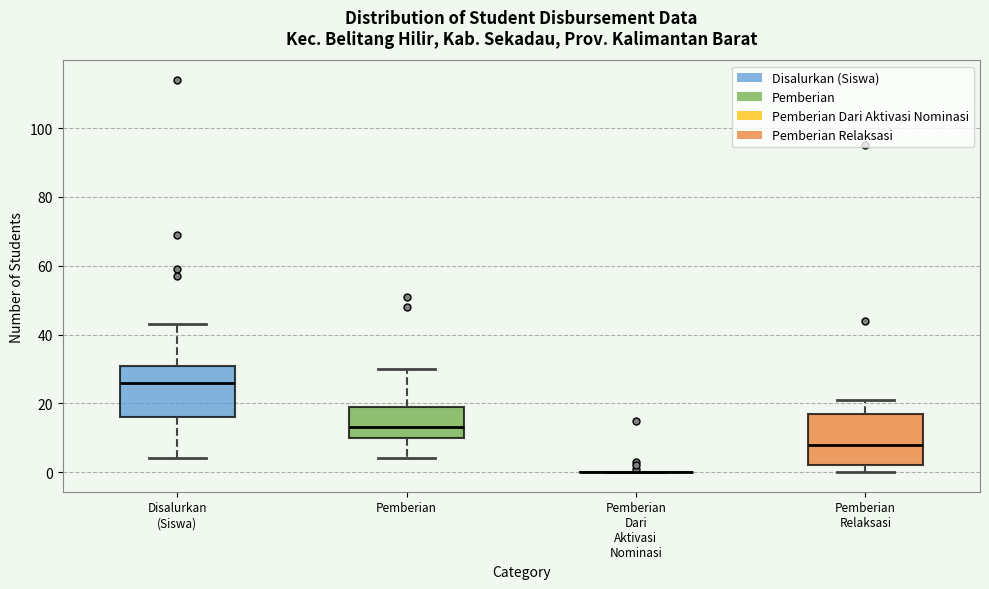

Reading left to right, transcribe this box plot: for each box, give where its median line is, the range the box spans, and where its two whiskers end, as read against the y-axis. The values are not printed on the chart, so give them approximately, as read against the axis.

Disalurkan (Siswa): median 26, box 16 to 32, whiskers 4 to 44
Pemberian: median 14, box 10 to 20, whiskers 4 to 30
Pemberian Dari Aktivasi Nominasi: box collapsed to a line at 0, whiskers 0 to 0
Pemberian Relaksasi: median 8, box 2 to 18, whiskers 0 to 22